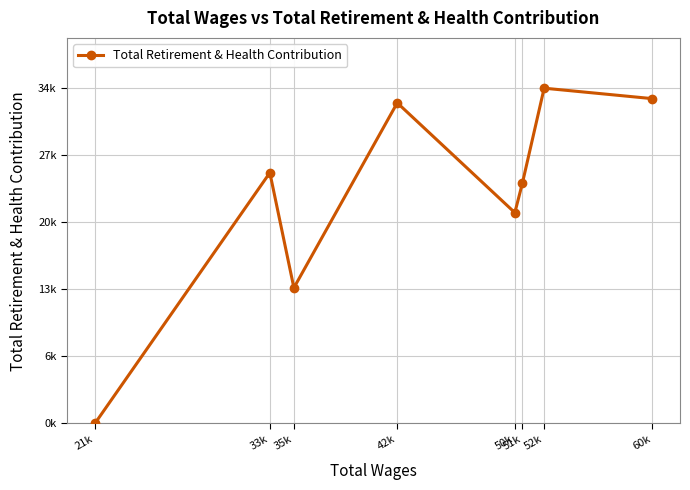

Where is the first local maximum?

33k